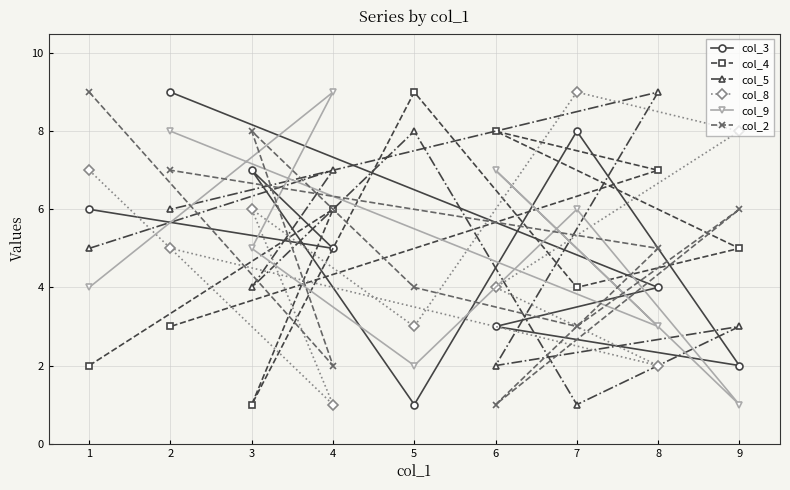

What is the approximate value of col_3 at 0?

6